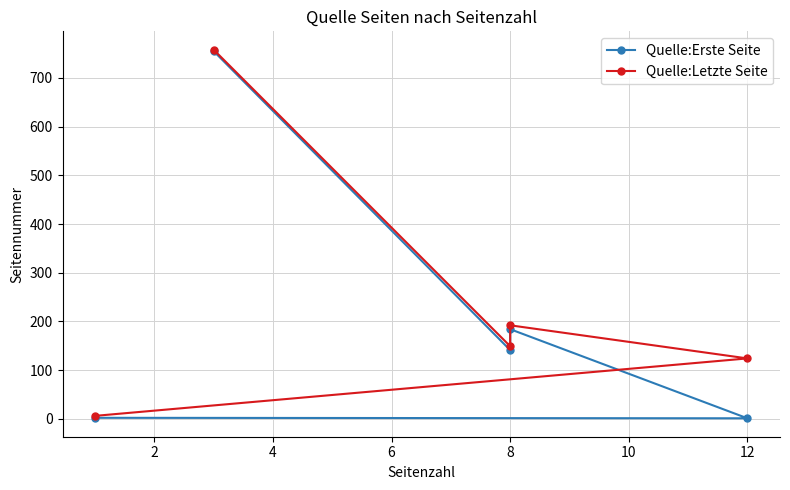

What are all the series names shown in the legend?

Quelle:Erste Seite, Quelle:Letzte Seite